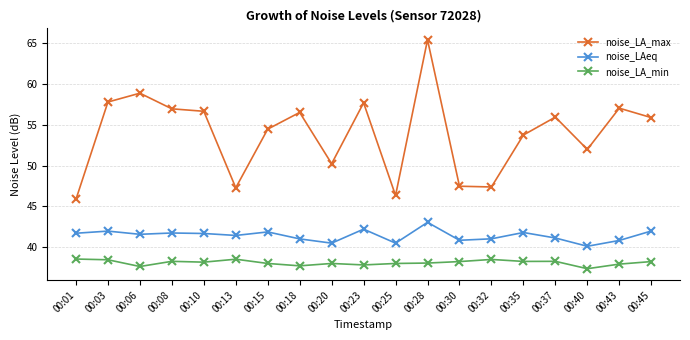

Which series has the largest range (max minus min)?

noise_LA_max